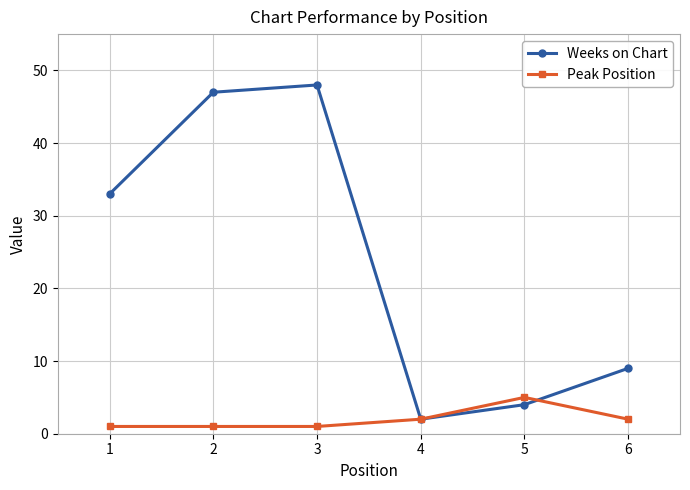

At which category is the sum across all series the highest?

3